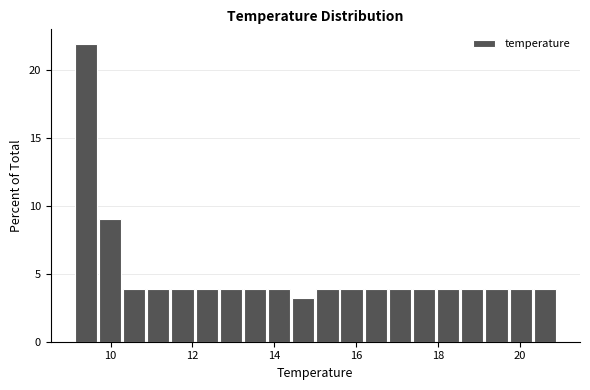

Read against the x-axis, roughly where is the centre of the tallest bar?

9.4